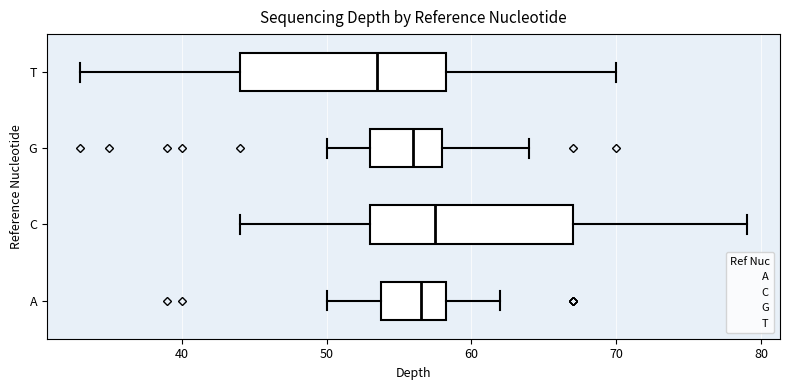

Where does the left whisker of the box for T end on the x-axis? The values are not printed on the chart, so give them approximately, as read against the axis.

33